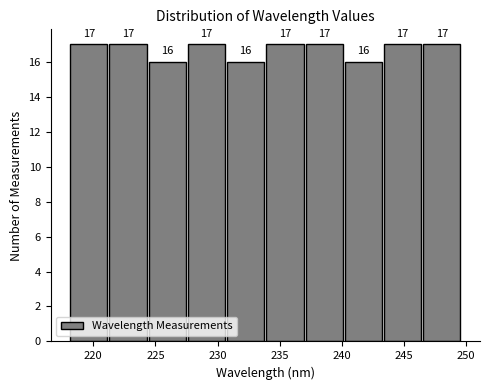

Reading left to right, transcribe this chart: for each bar, give the range it covers on the x-axis and its height. The bar edges are not printed on the chart, so give them approximately, as read against the axis.

218.0 to 221.0: 17
221.0 to 224.5: 17
224.5 to 227.5: 16
227.5 to 230.5: 17
230.5 to 234.0: 16
234.0 to 237.0: 17
237.0 to 240.0: 17
240.0 to 243.5: 16
243.5 to 246.5: 17
246.5 to 249.5: 17